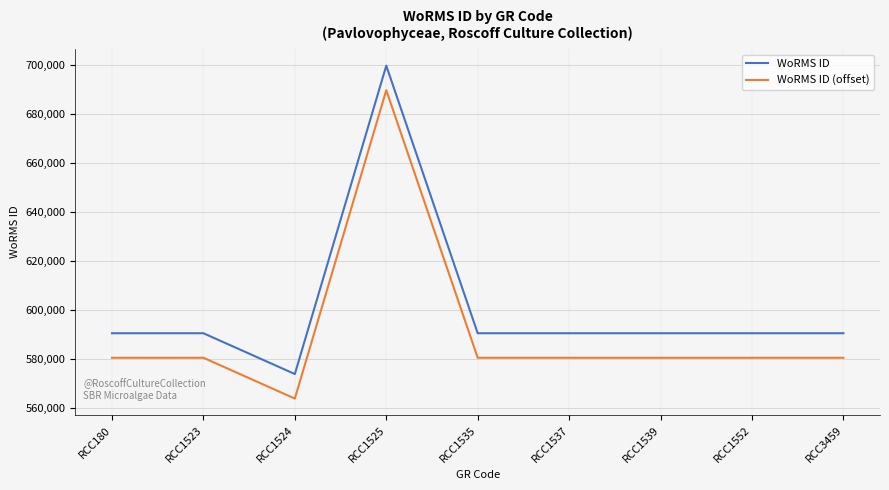

What is the approximate value of WoRMS ID at RCC3459?

590560